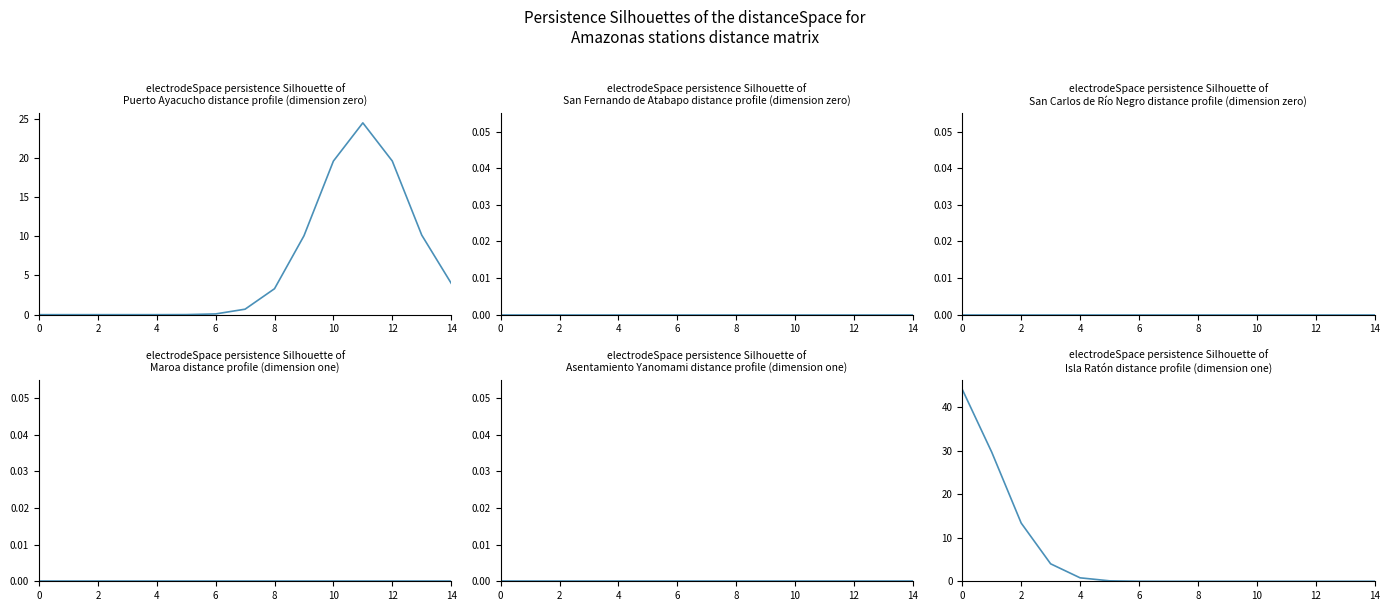

Which series has the widest spread of values?

Isla Ratón